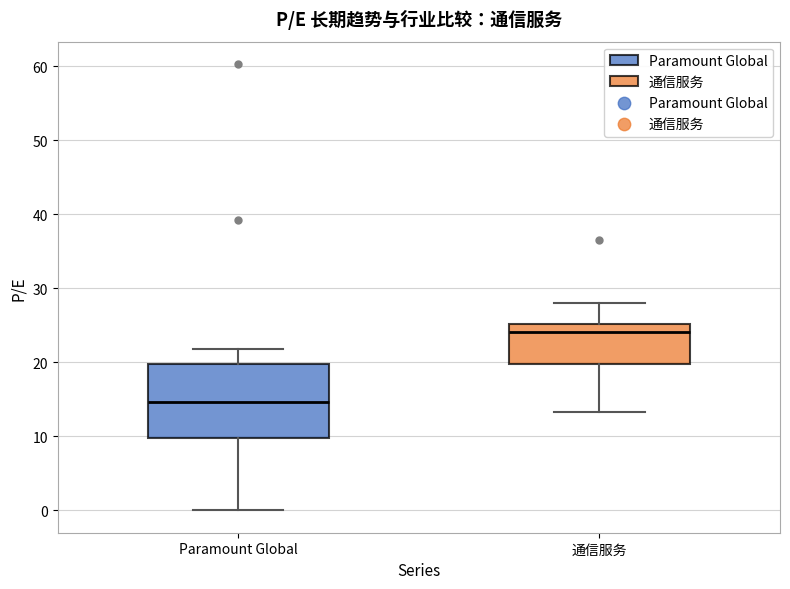

Reading left to right, transcribe this box plot: for each box, give where its median line is, the range the box spans, and where its two whiskers end, as read against the y-axis. The values are not printed on the chart, so give them approximately, as read against the axis.

Paramount Global: median 15, box 10 to 20, whiskers 0 to 22
通信服务: median 24, box 20 to 25, whiskers 13 to 28